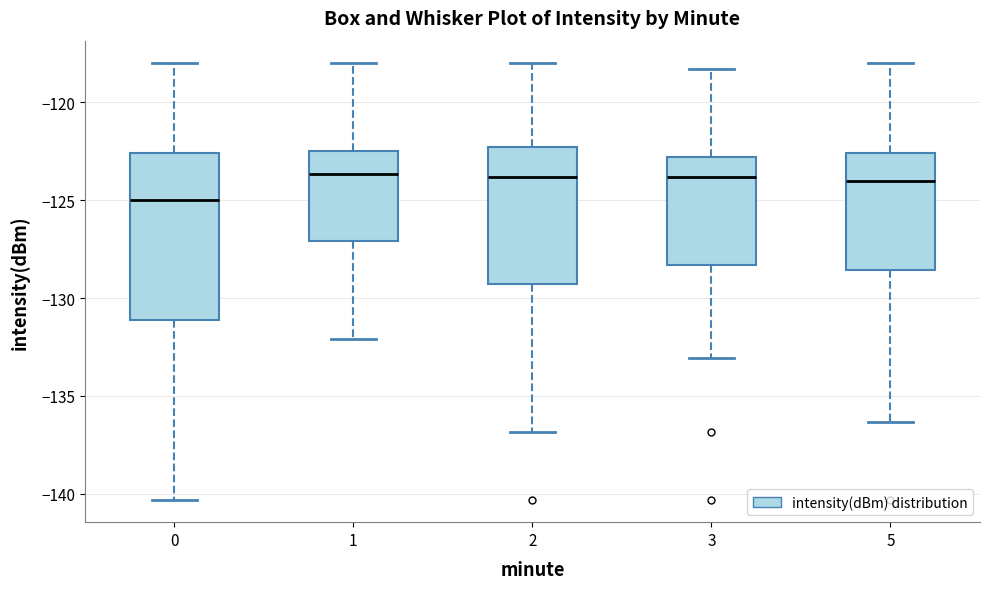

Comparing the boxes themselves (not the whiskers), which one is the tallest?

0